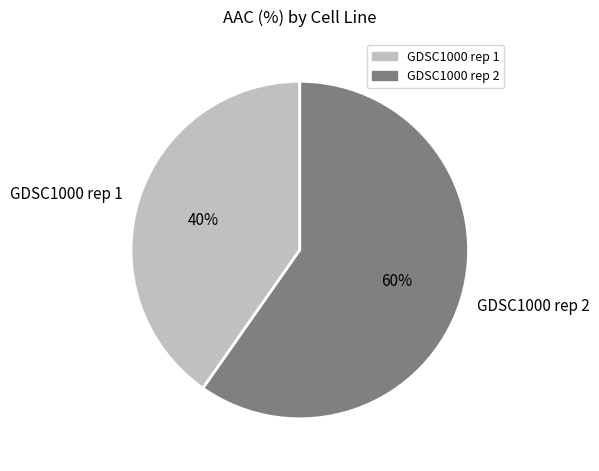

How many segments does this pie chart have?

2